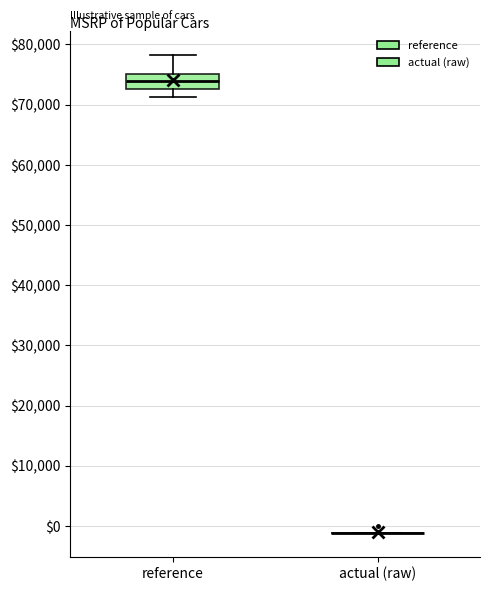

Reading left to right, transcribe this box plot: for each box, give where its median line is, the range the box spans, and where its two whiskers end, as read against the y-axis. The values are not printed on the chart, so give them approximately, as read against the axis.

reference: median 74000, box 73000 to 75000, whiskers 71000 to 78000
actual (raw): box collapsed to a line at -1000, whiskers -1000 to -1000